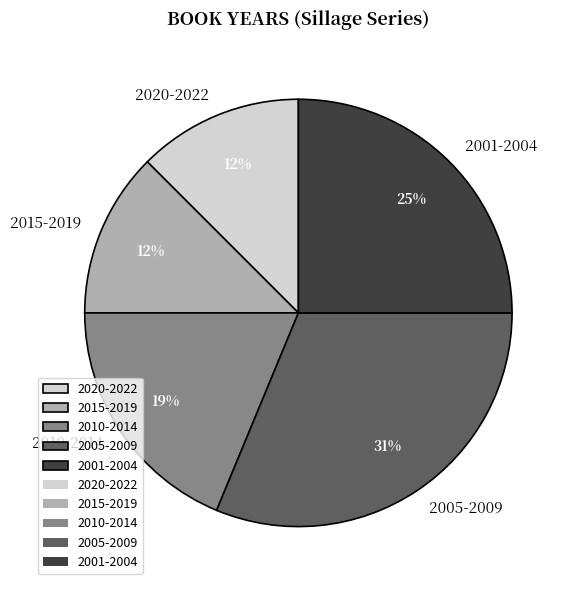

Which category has the biggest portion of the pie?

2005-2009